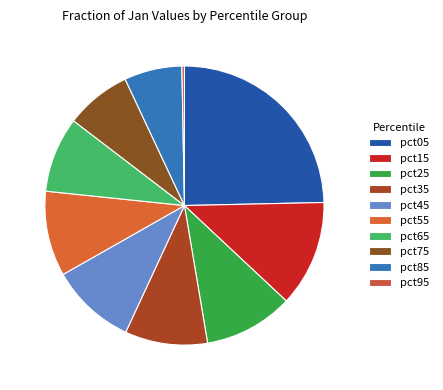

How many segments does this pie chart have?

10